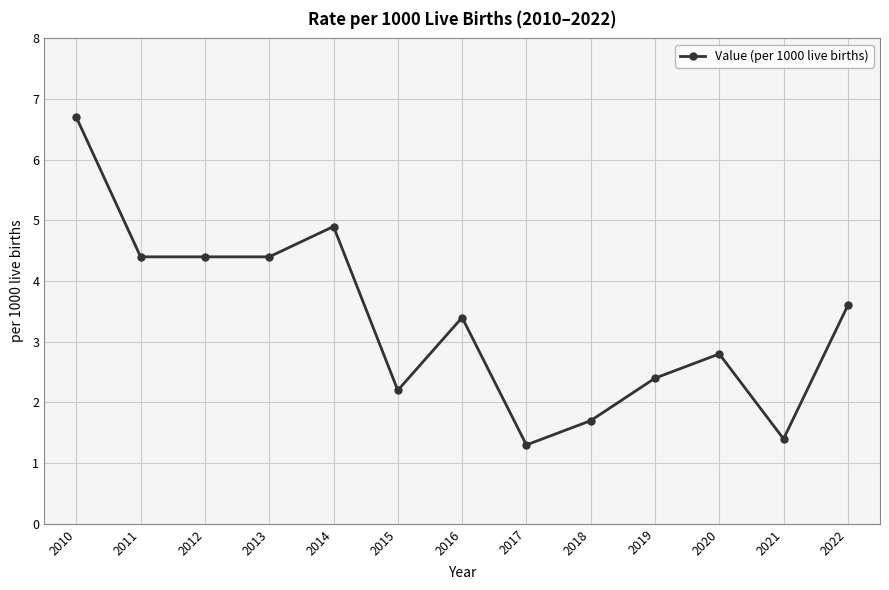

What is the change in value from 2013 to 2018?

-2.7